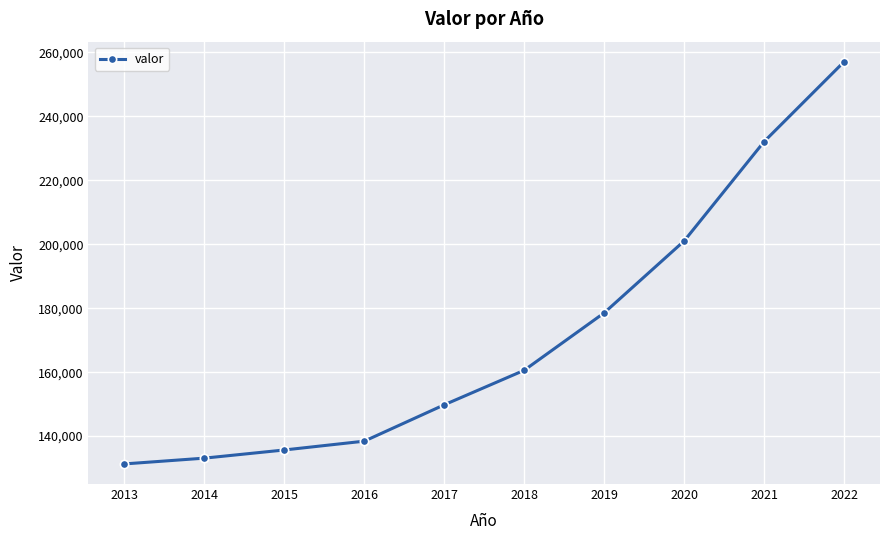

Rank the categories by value from lowest to highest.

2013, 2014, 2015, 2016, 2017, 2018, 2019, 2020, 2021, 2022